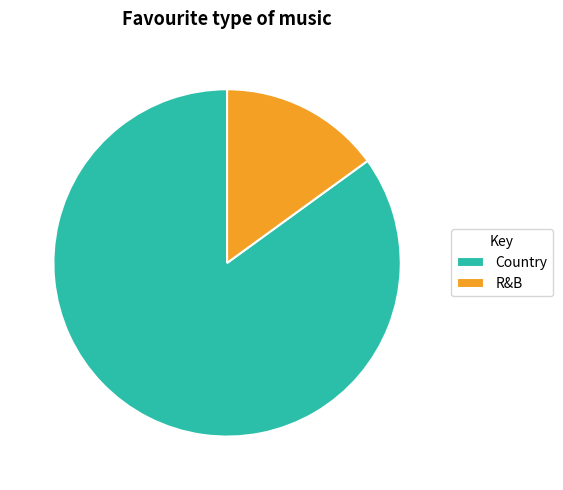

True or false: R&B accounts for 1% of the total.

False